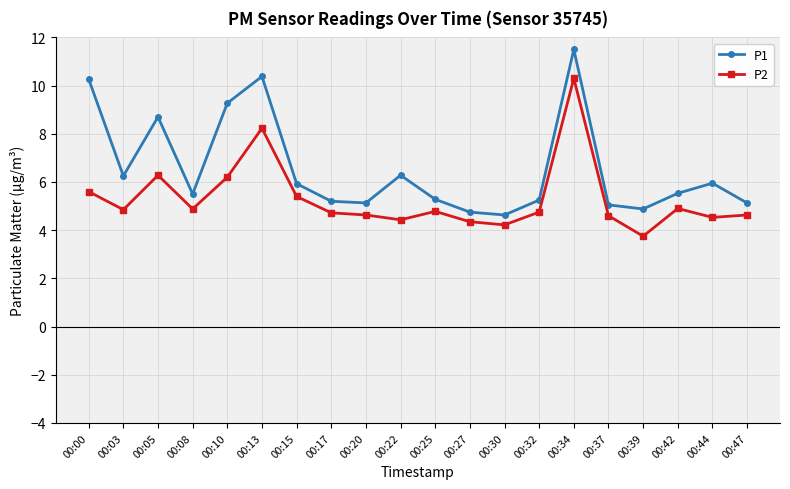

Does the chart display data point markers on the line(s)?

Yes